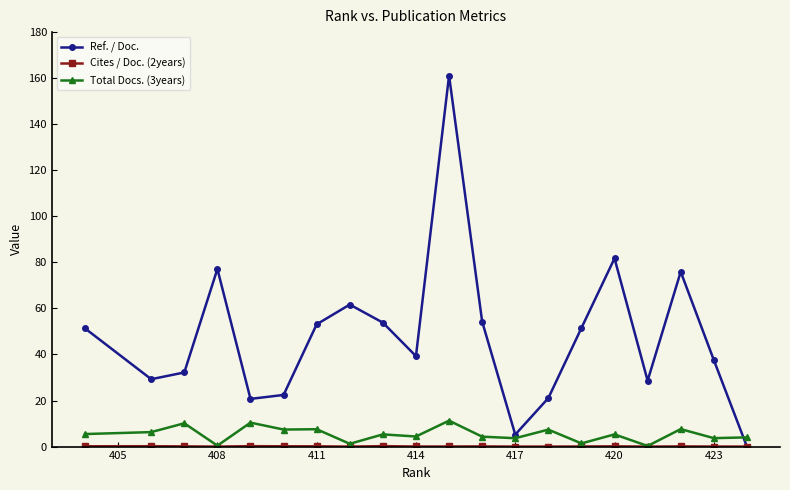

Which series has the largest total across all categories?

Ref. / Doc.